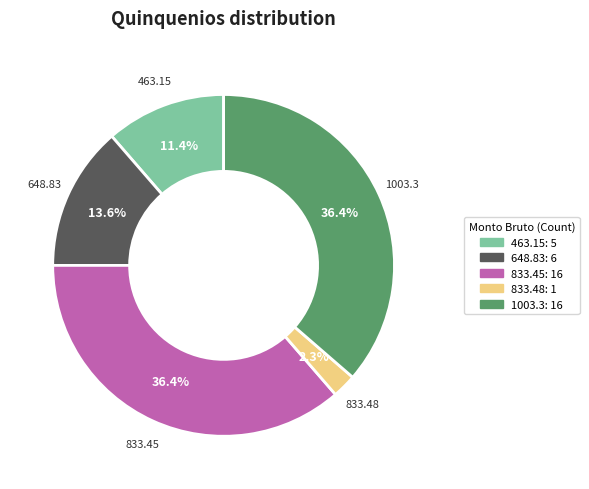

Is it true that 833.45 is 49% of the pie?

False